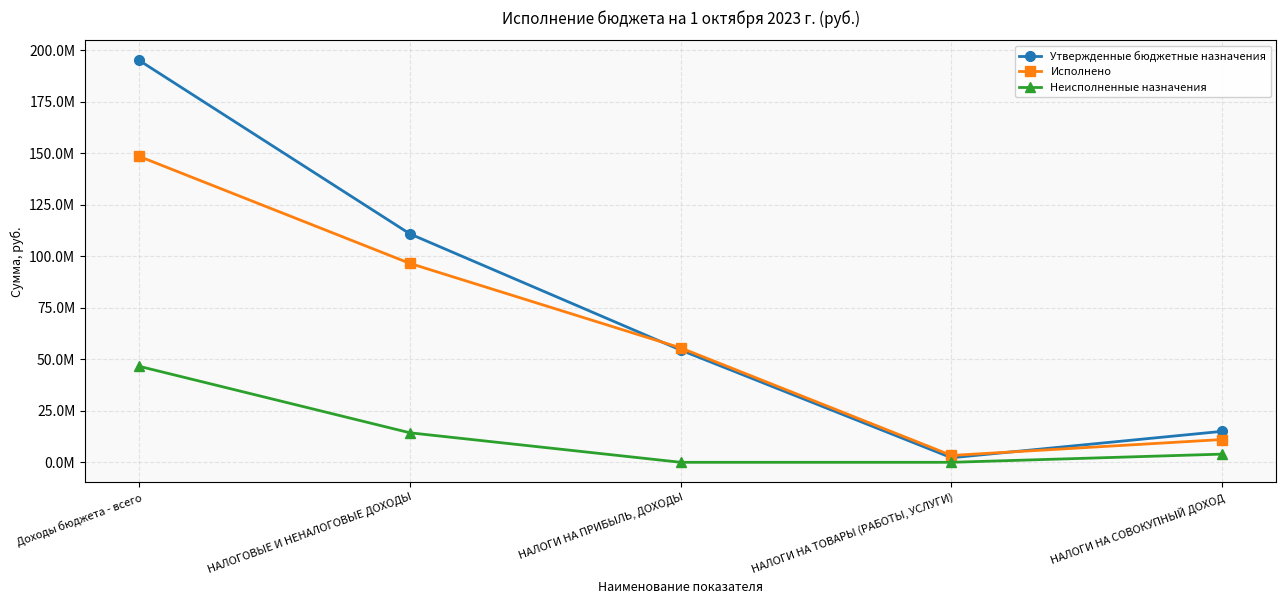

True or false: Неисполненные назначения and Исполнено intersect in this chart.

False